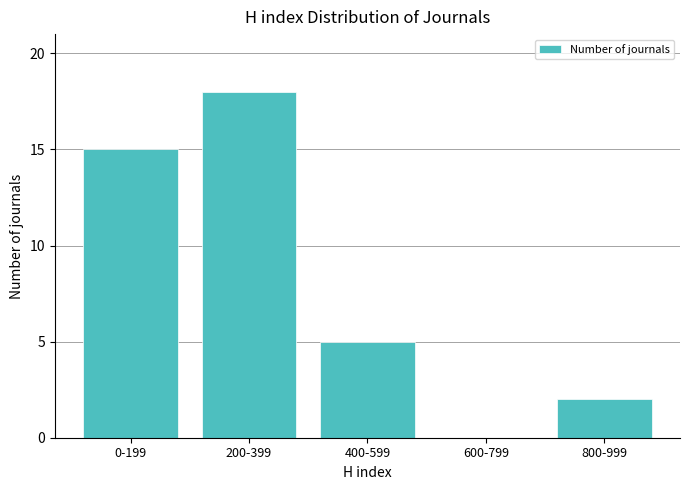

Reading left to right, list all the values displayed in this chart.

0-199=15	200-399=18	400-599=5	600-799=0	800-999=2